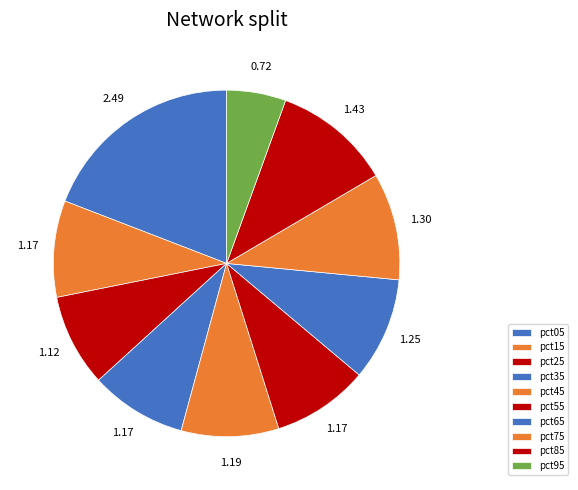

Which slice is the largest?

pct05